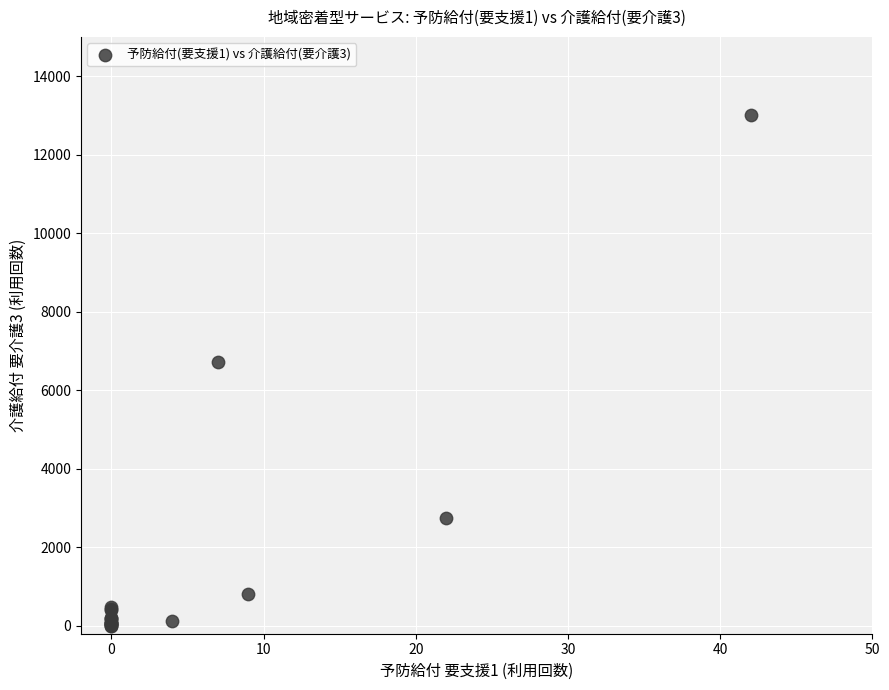

What Y value in the scatter plot is closest to 6507?

6709